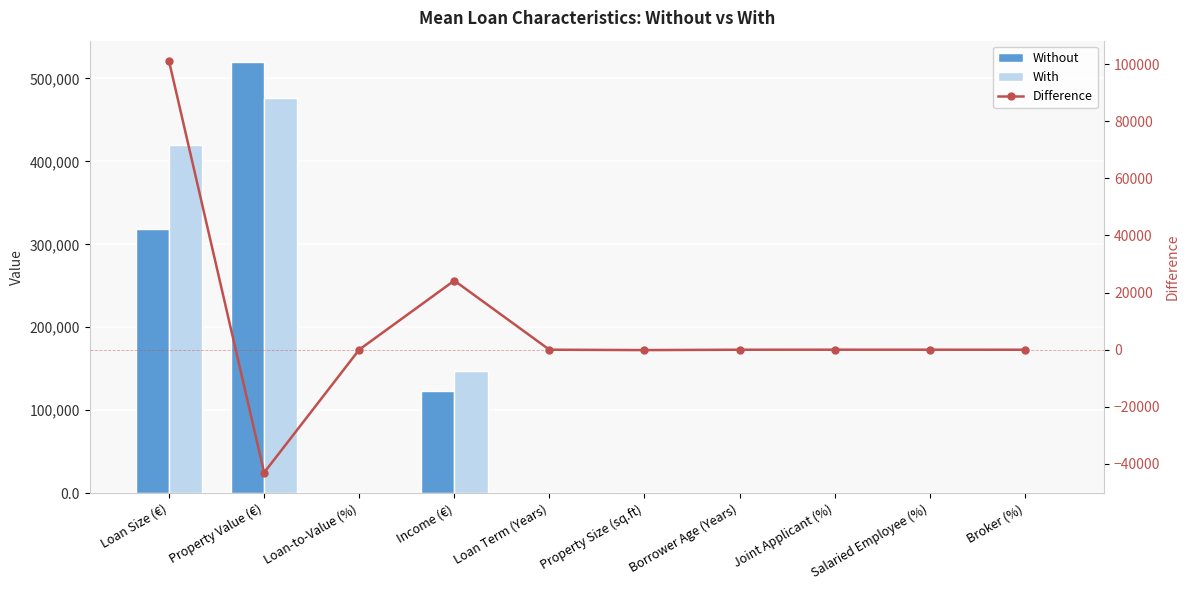

Does the chart contain any negative values?

Yes